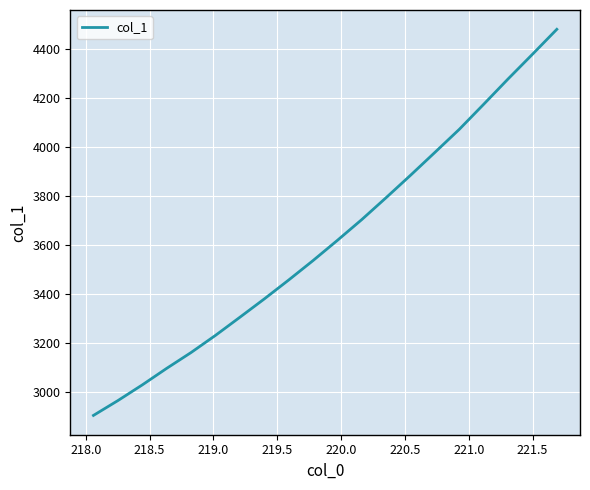

What is the minimum value shown in the chart?

2904.8